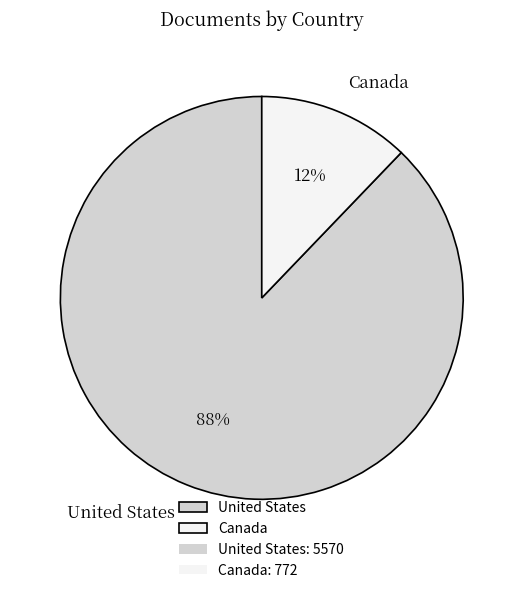

True or false: United States accounts for 99% of the total.

False